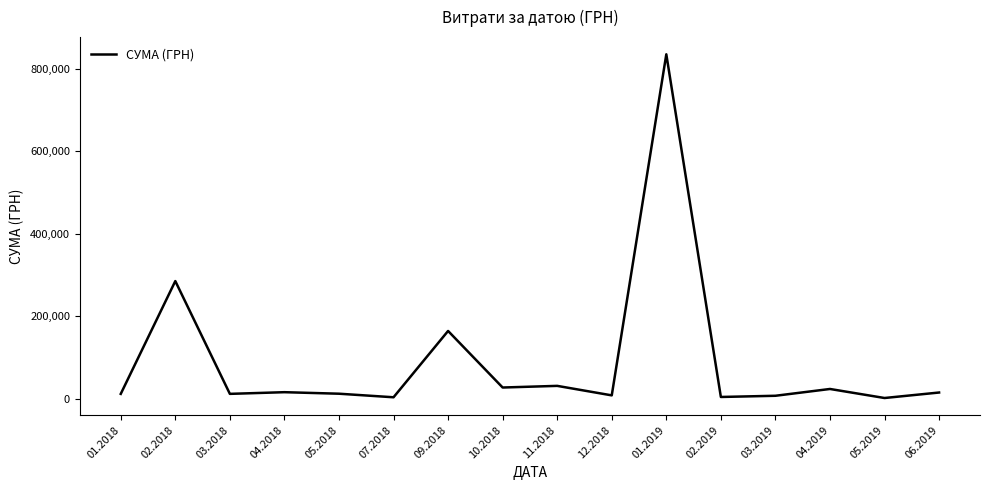

What is the change in value from 09.2018 to 05.2019?

-162719.8